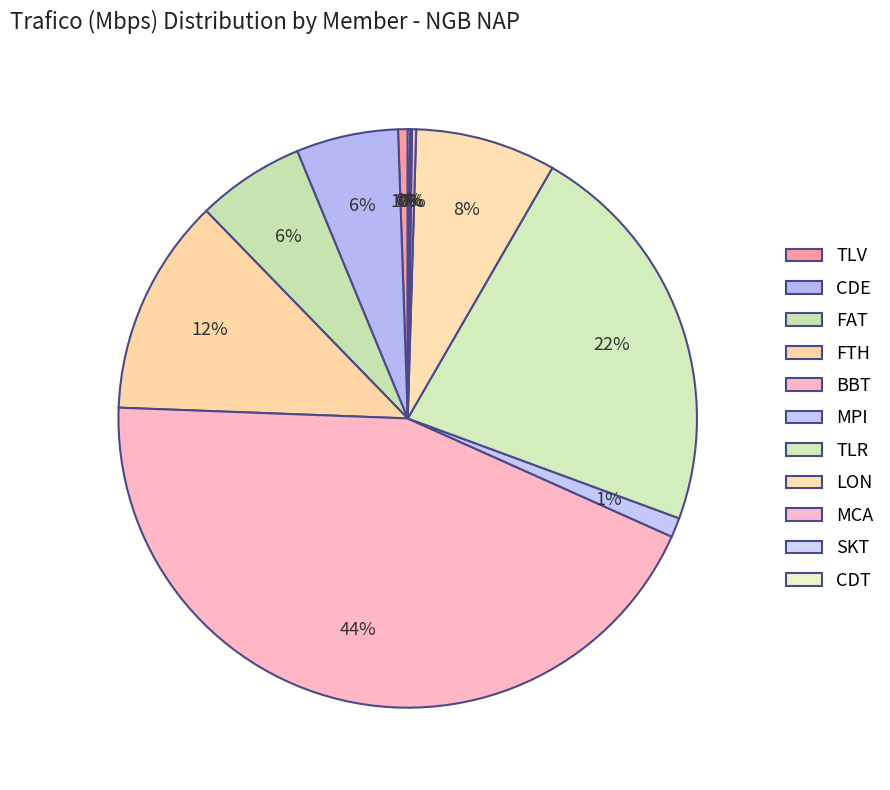

Do TLV and LON together represent more than half of the pie?

No